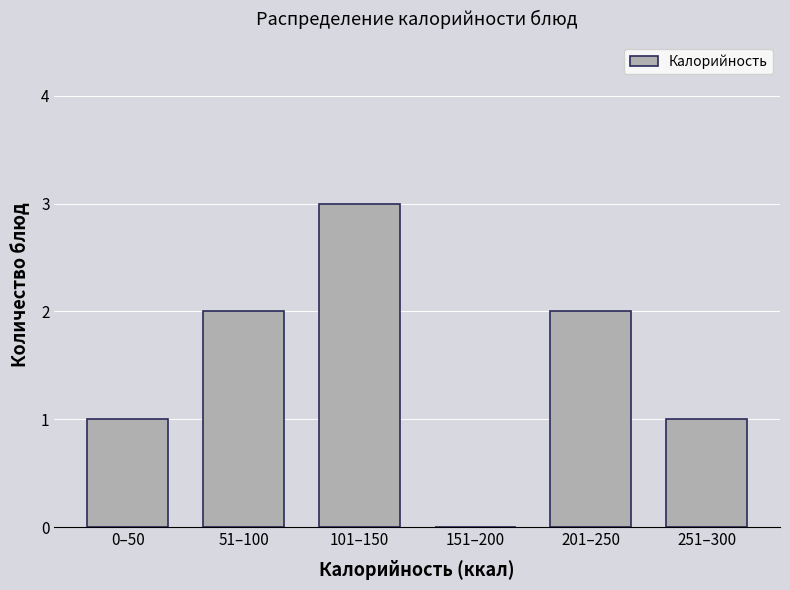

Reading left to right, transcribe all the data shown in this chart.

0–50=1	51–100=2	101–150=3	151–200=0	201–250=2	251–300=1